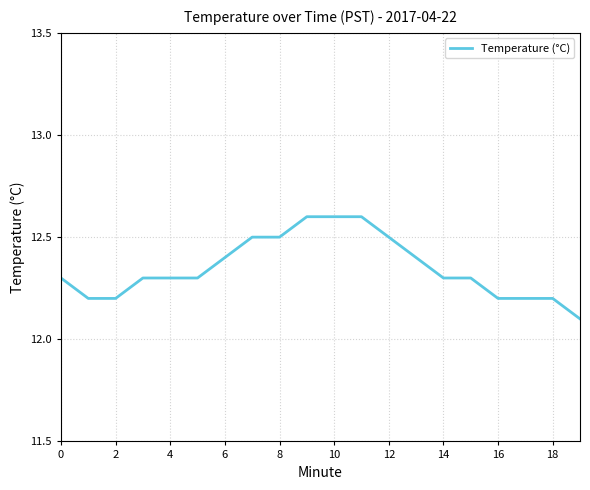

What is the difference between the maximum and minimum values?

0.5